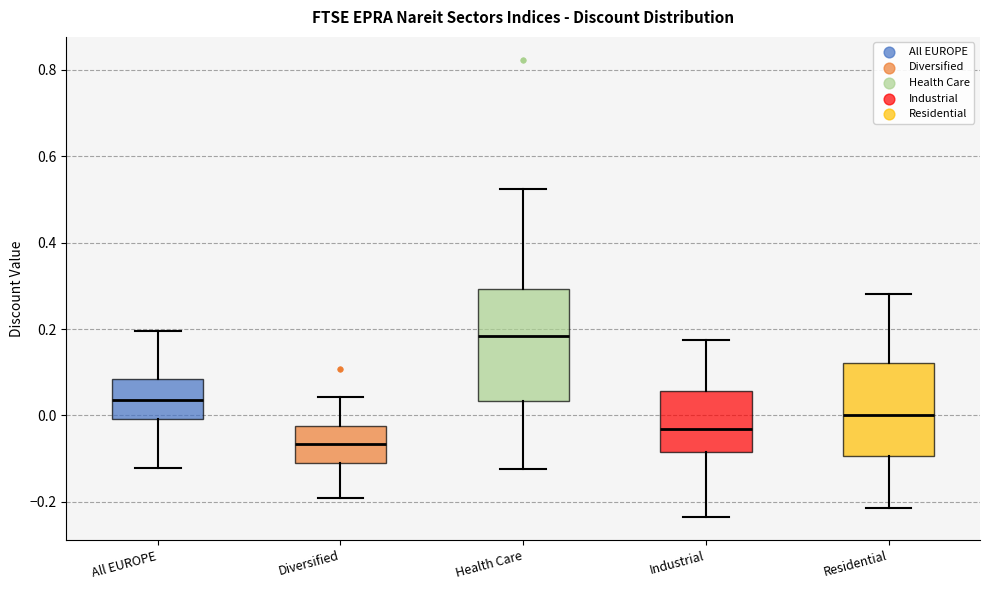

Comparing the boxes themselves (not the whiskers), which one is the tallest?

Health Care